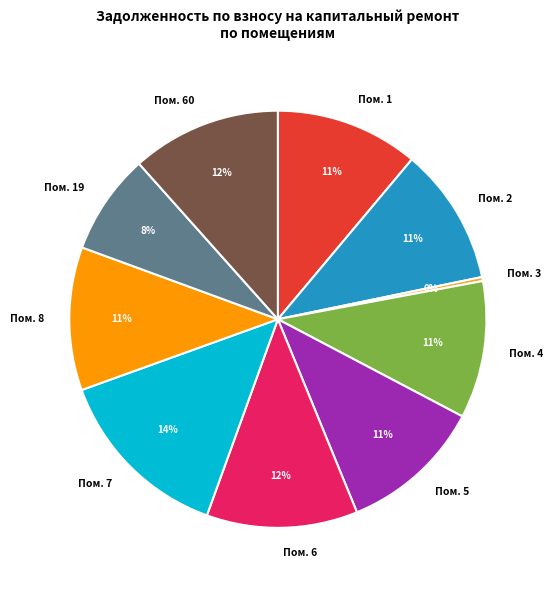

What percentage is the Пом. 7 slice, to the nearest percent?

14%